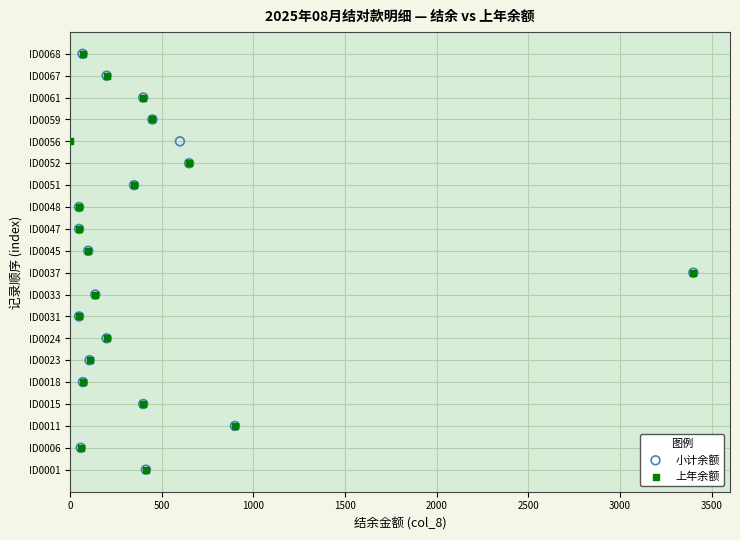

What are all the series names shown in the legend?

小计余额, 上年余额